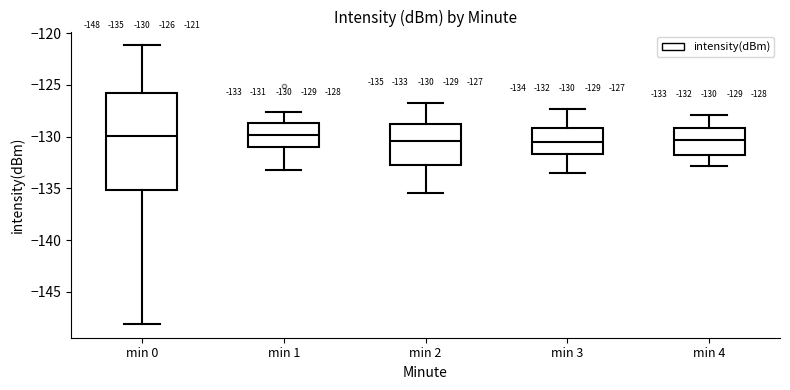

Comparing the boxes themselves (not the whiskers), which one is the tallest?

min 0